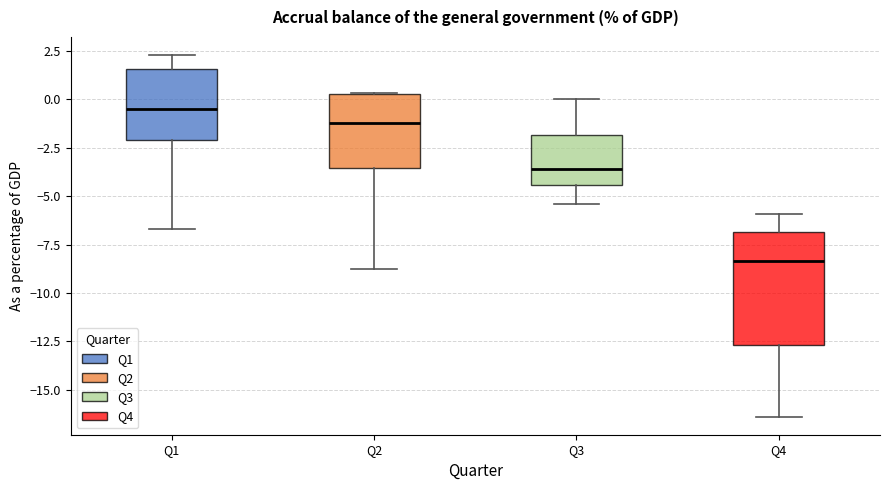

Reading left to right, read every box against the y-axis: the position of its median line, the range the box covers, and the ends of its whiskers. The values are not printed on the chart, so give them approximately, as read against the axis.

Q1: median -0.5, box -2.0 to 1.5, whiskers -6.5 to 2.5
Q2: median -1.0, box -3.5 to 0.5, whiskers -9.0 to 0.5
Q3: median -3.5, box -4.5 to -2.0, whiskers -5.5 to 0.0
Q4: median -8.5, box -12.5 to -7.0, whiskers -16.5 to -6.0